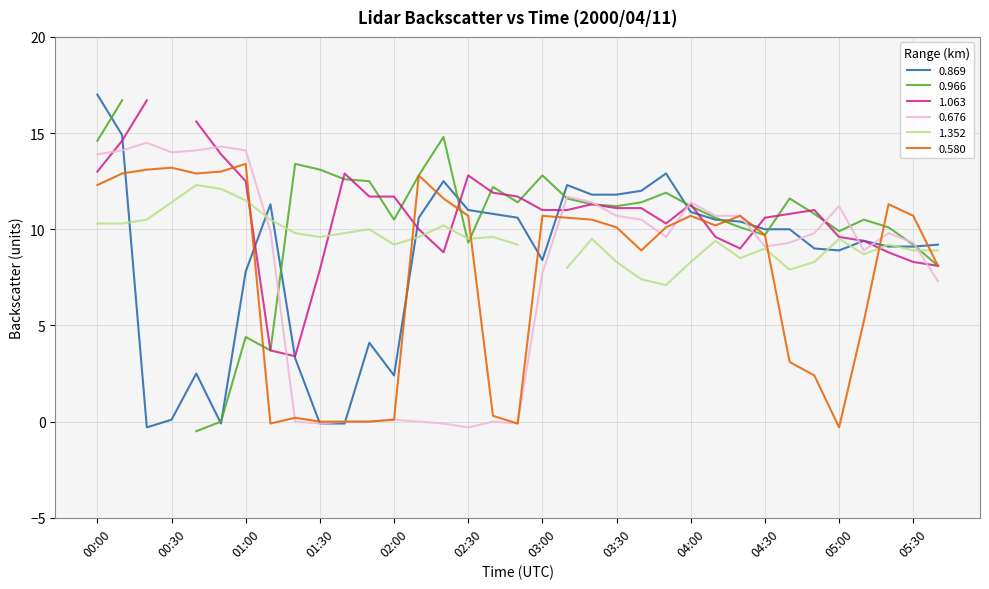

Which series has the largest range (max minus min)?

0.869